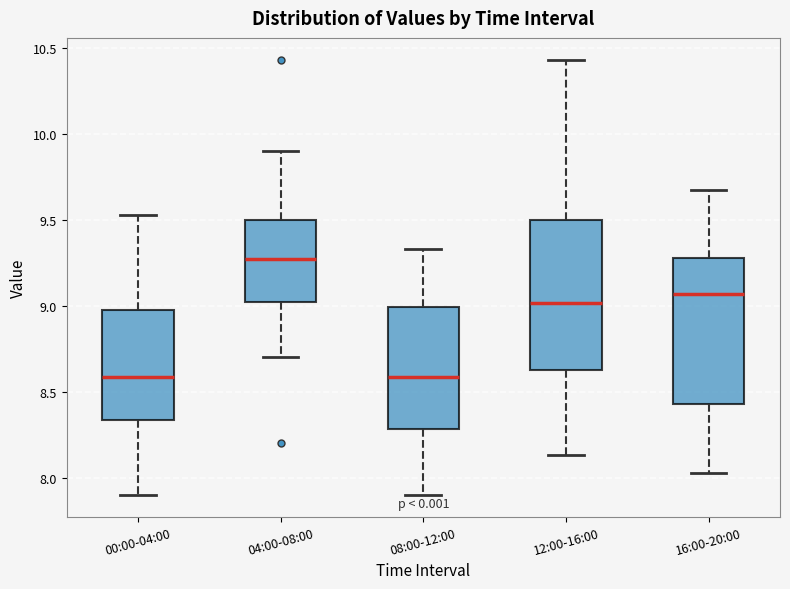

Reading left to right, read every box against the y-axis: the position of its median line, the range the box covers, and the ends of its whiskers. The values are not printed on the chart, so give them approximately, as read against the axis.

00:00-04:00: median 8.60, box 8.35 to 9.00, whiskers 7.90 to 9.55
04:00-08:00: median 9.25, box 9.00 to 9.50, whiskers 8.70 to 9.90
08:00-12:00: median 8.60, box 8.30 to 9.00, whiskers 7.90 to 9.35
12:00-16:00: median 9.00, box 8.65 to 9.50, whiskers 8.15 to 10.45
16:00-20:00: median 9.05, box 8.45 to 9.30, whiskers 8.05 to 9.65